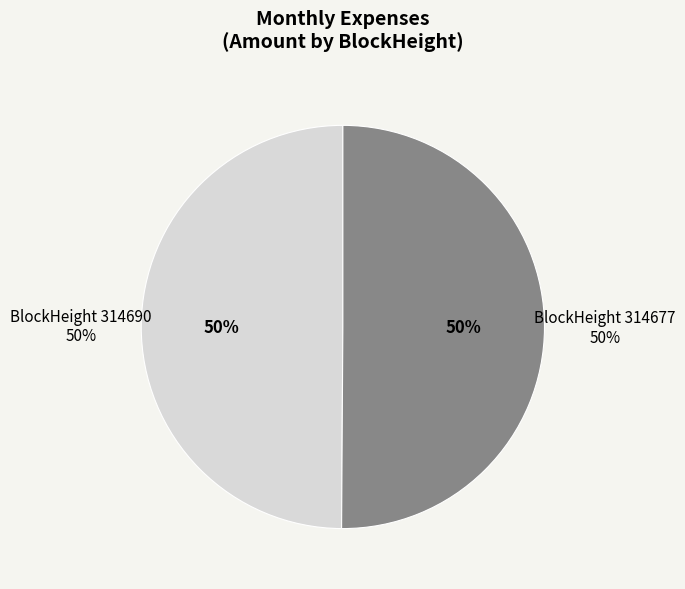

Is the sum of 314677 and 314690 greater than half?

Yes